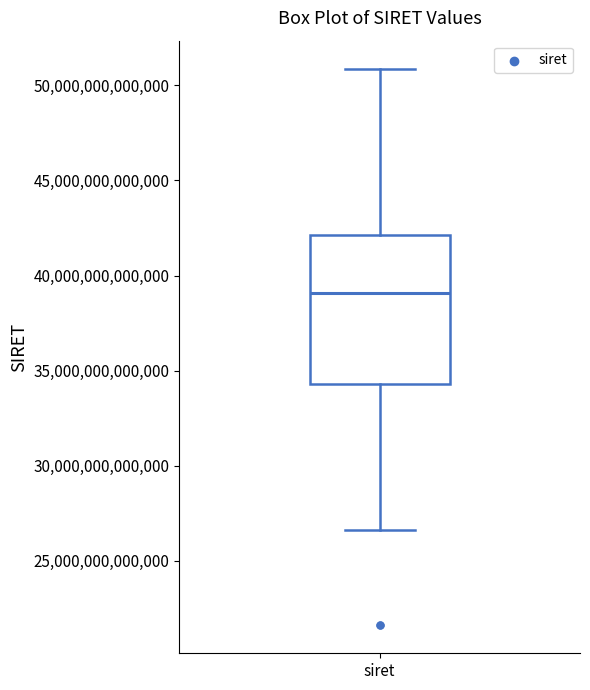

Where does the upper whisker of the box for siret end on the y-axis? The values are not printed on the chart, so give them approximately, as read against the axis.

51000000000000